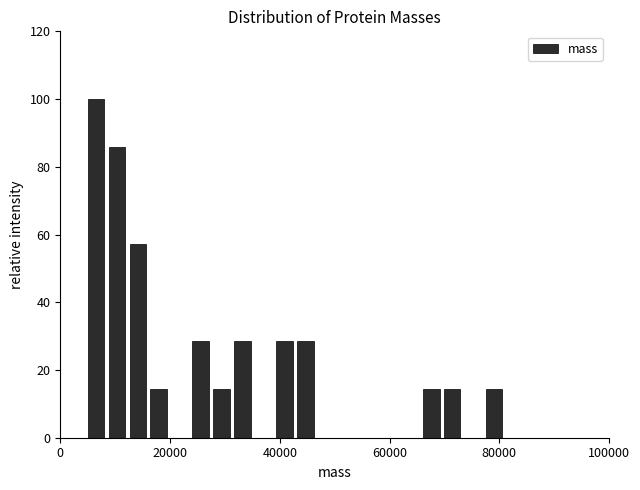

Around what value on the x-axis is the tallest bar? Give the approximate position of its centre, as read against the axis.

6000